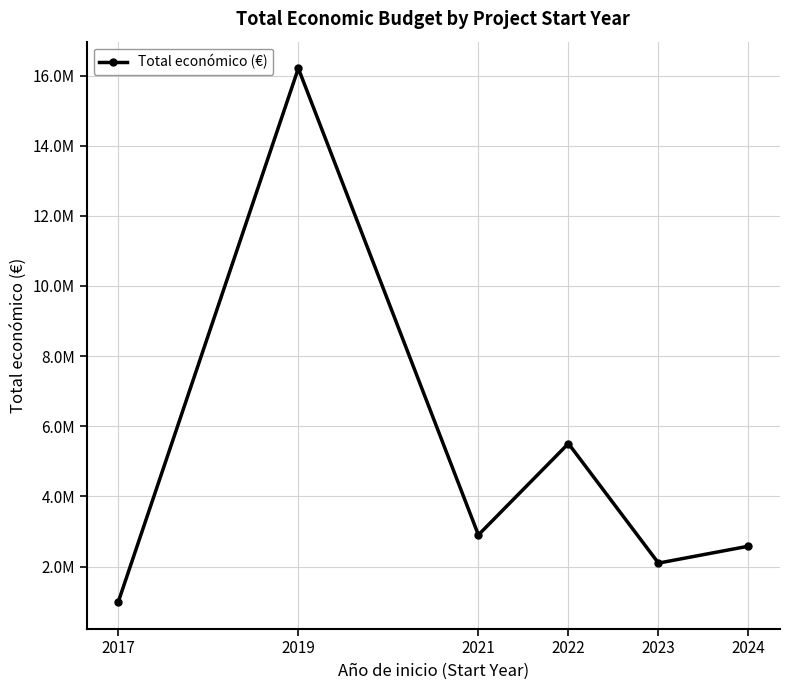

Is this an area chart (filled region under the line)?

No